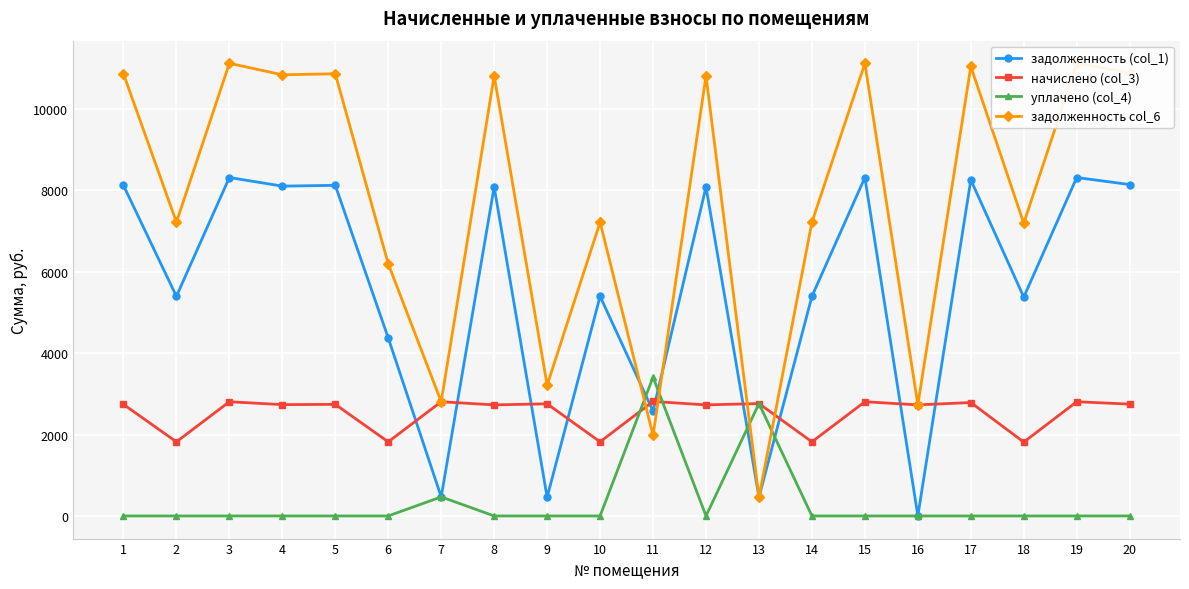

Is the value of уплачено (col_4) at 14 greater than the value of начислено (col_3) at 13?

No